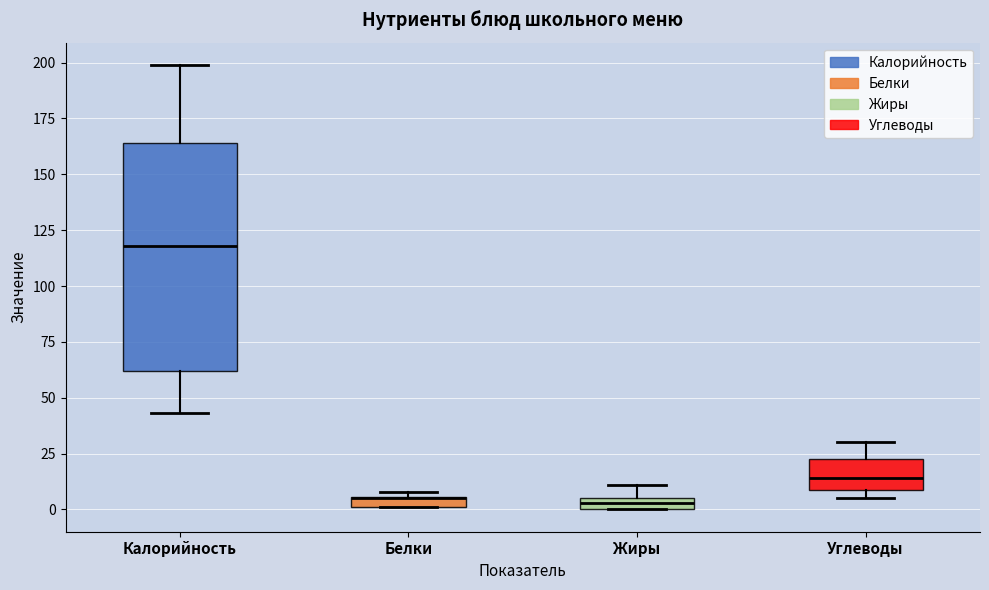

Where is the upper edge of the box for Жиры on the y-axis? The values are not printed on the chart, so give them approximately, as read against the axis.

5